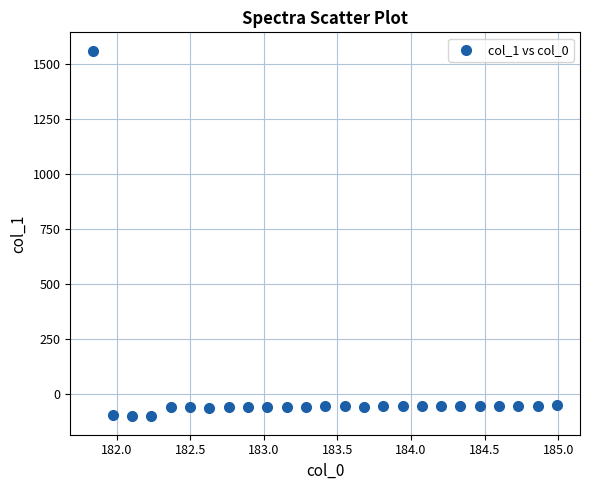

What is the range of Y values (max minus min)?

1664.1